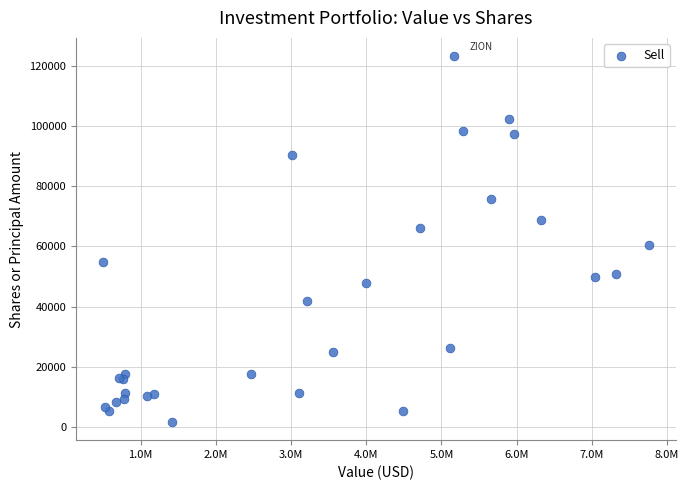

What Y value in the scatter plot is closest to 62426?

60455